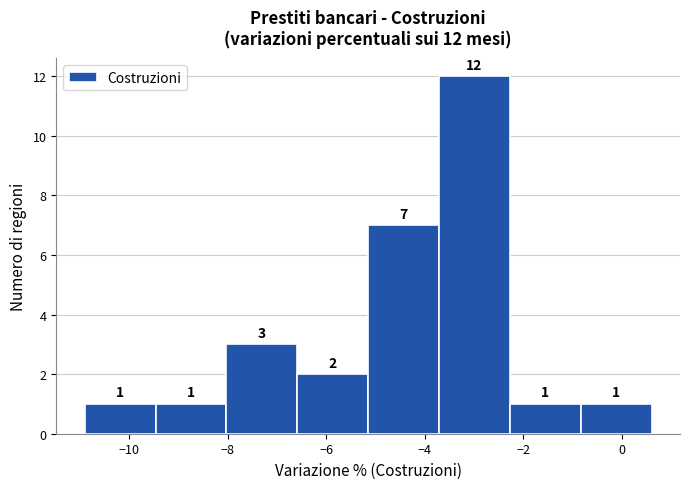

Which range on the x-axis has the tallest bar?

-3.8 to -2.2